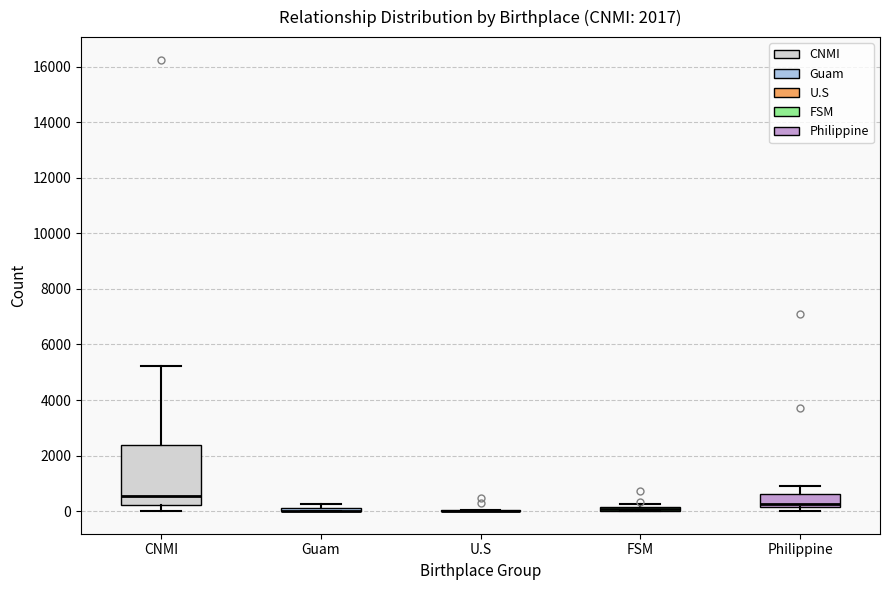

Comparing the boxes themselves (not the whiskers), which one is the tallest?

CNMI